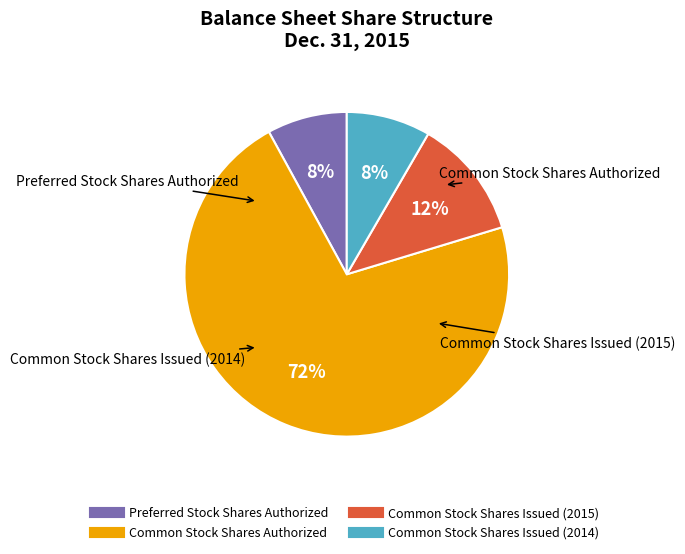

The Preferred Stock Shares Authorized slice represents 8% of the pie. True or false?

True